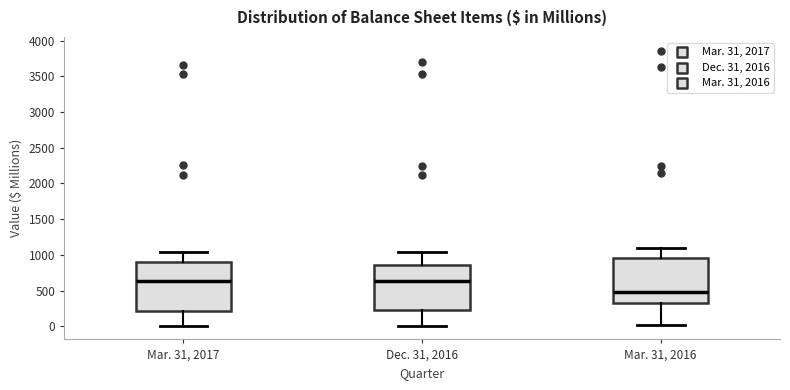

Which box has the lowest median line?

Mar. 31, 2016